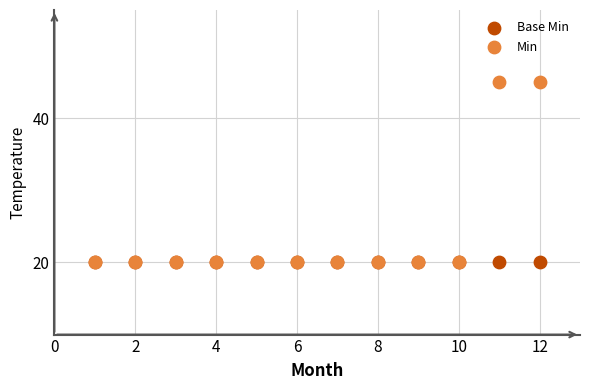

What are all the series names shown in the legend?

Base Min, Min